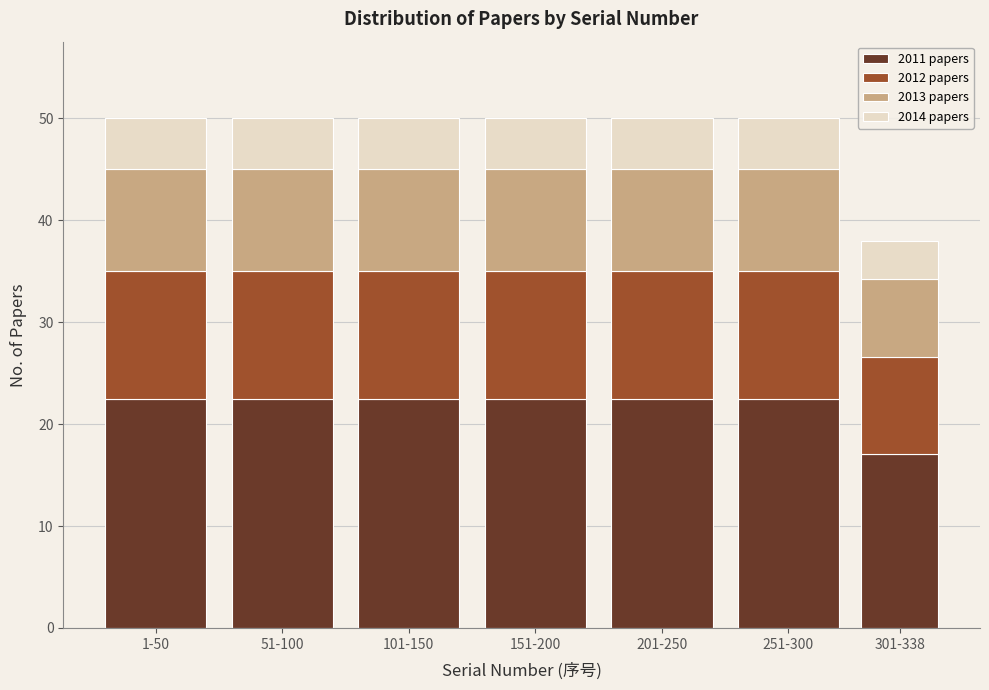

Reading right to left, transcribe the values for 2011 papers.

17.1	22.5	22.5	22.5	22.5	22.5	22.5